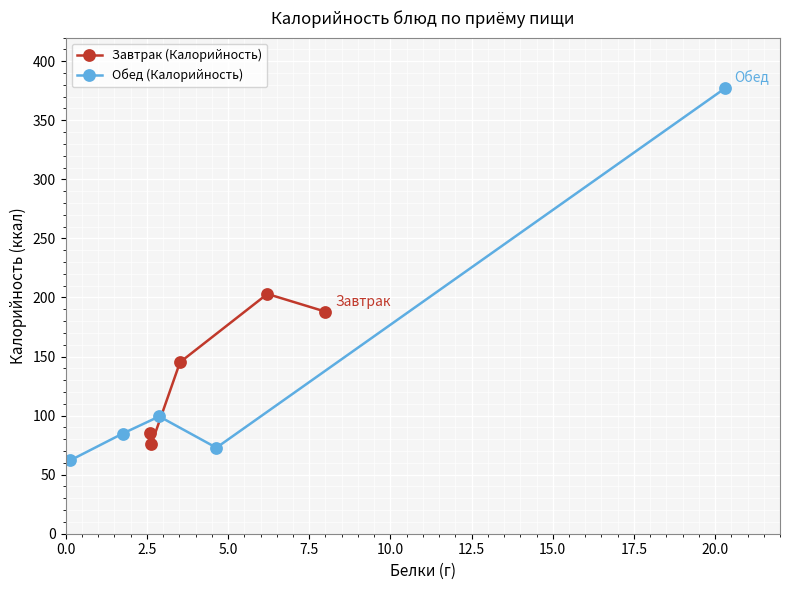

In Завтрак (Калорийность), how many points are higher than both neighbors (excluding endpoints)?

1